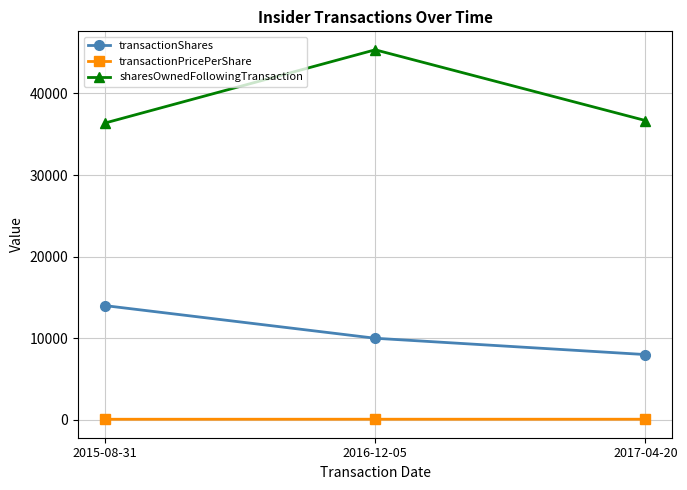

Where is transactionShares nearest to the value 11000?

2016-12-05